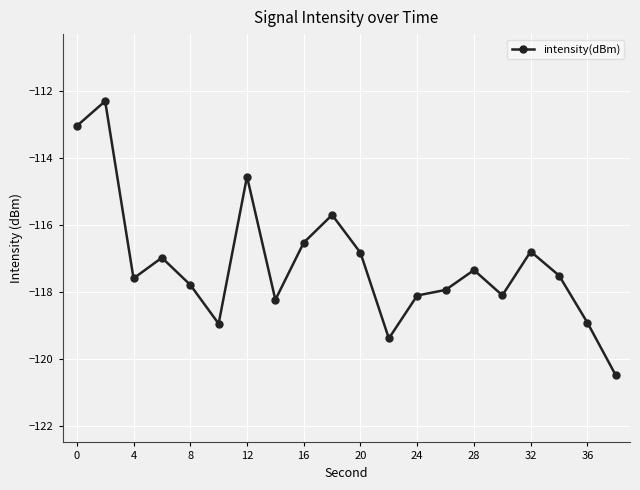

What is the difference between the maximum and minimum values?

8.2